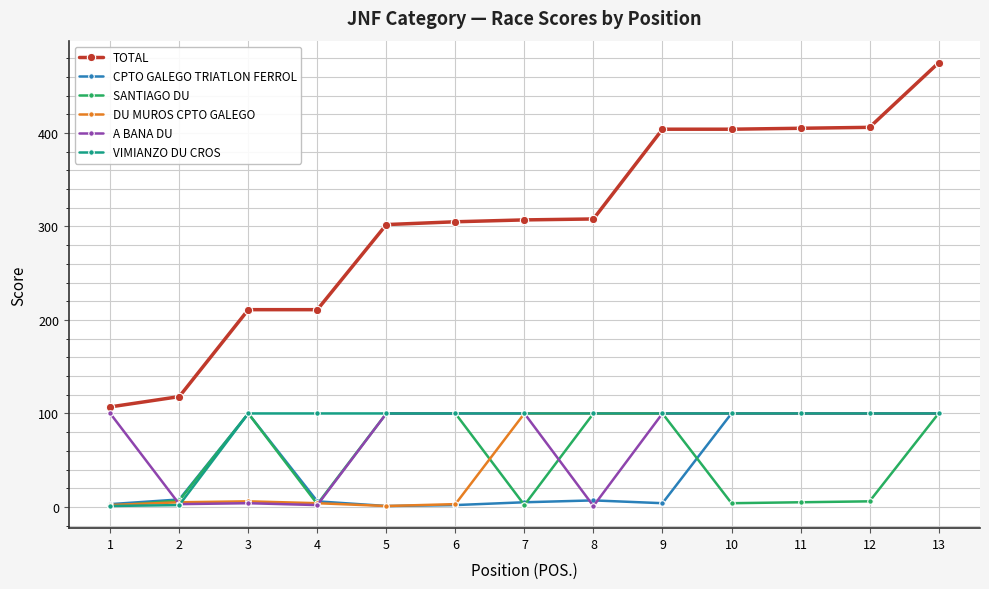

Which series has the largest total across all categories?

TOTAL